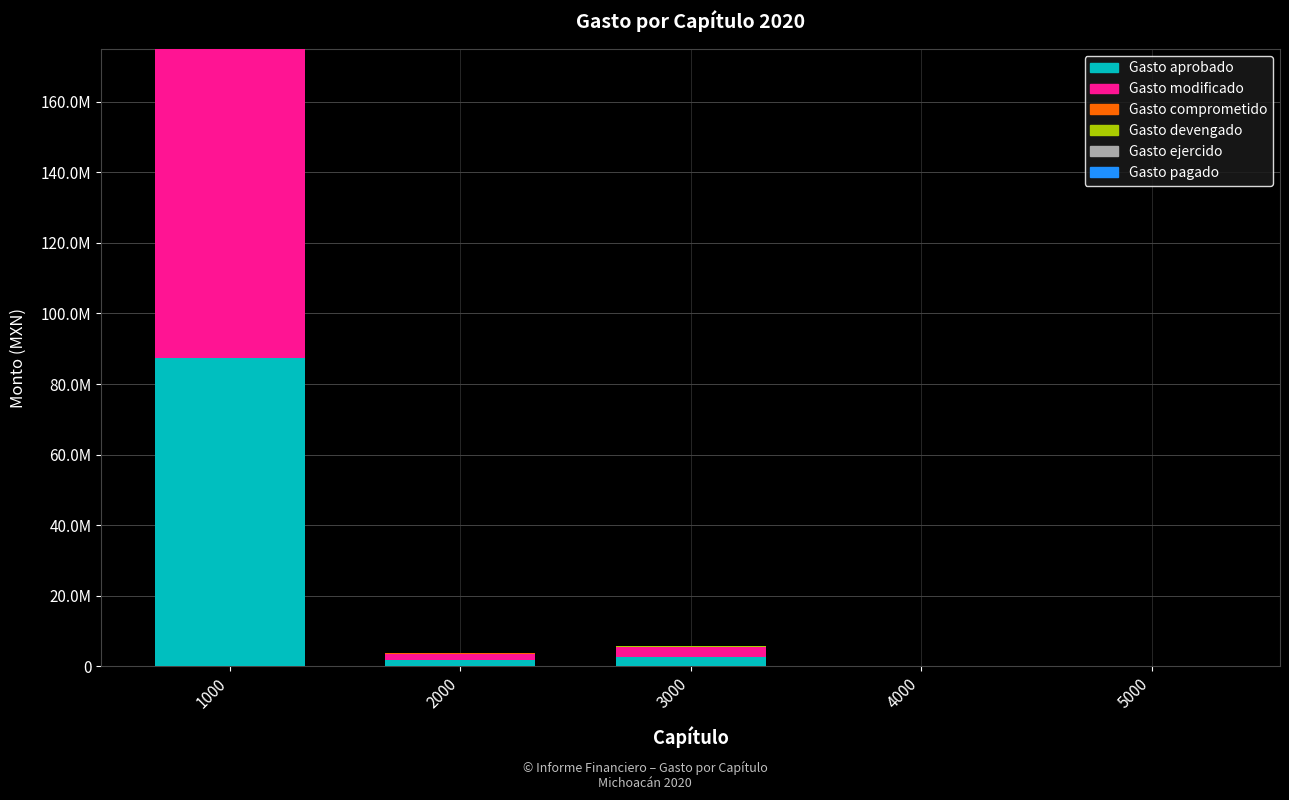

What is the difference between the maximum and minimum values in the Gasto aprobado series?

87498814.0